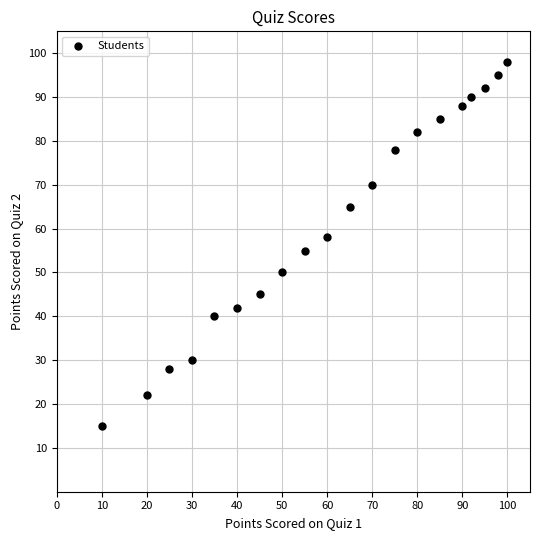

What is the range of Y values (max minus min)?

83